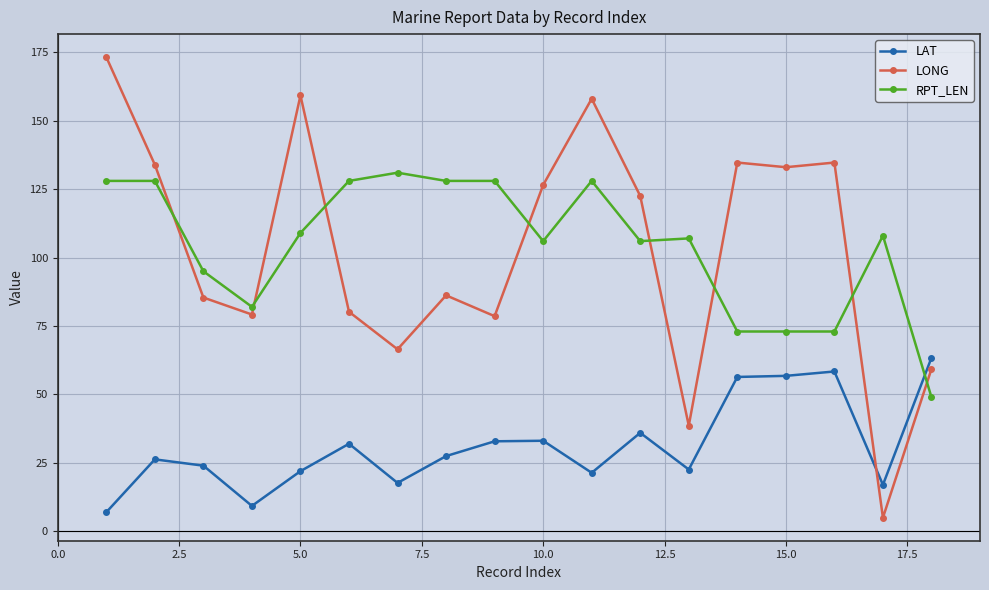

What are all the series names shown in the legend?

LAT, LONG, RPT_LEN